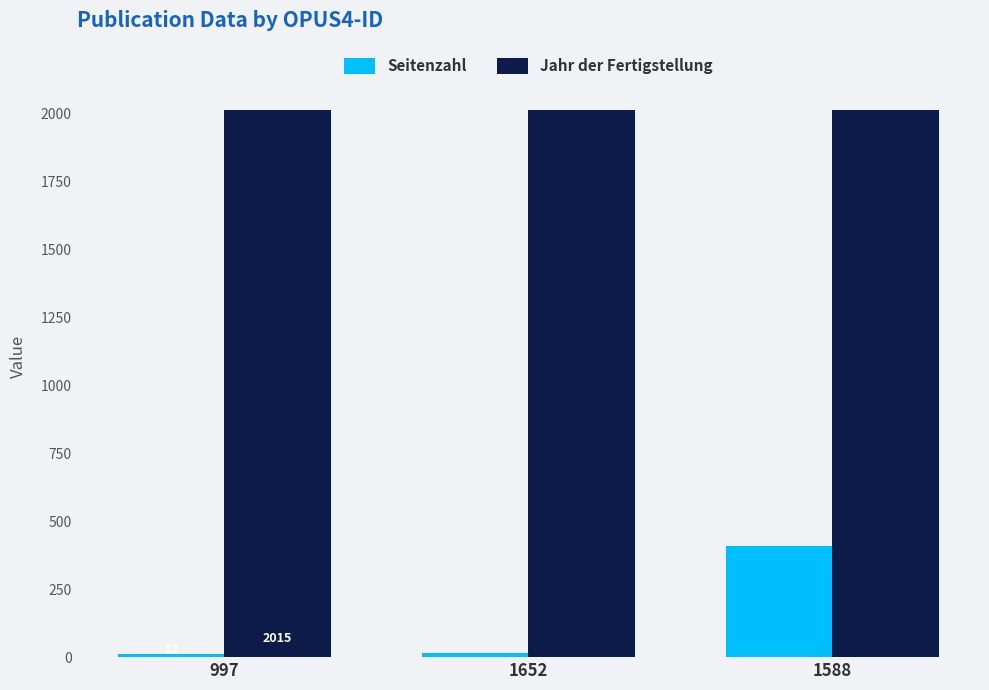

At which label is Seitenzahl closest to 210?

1652